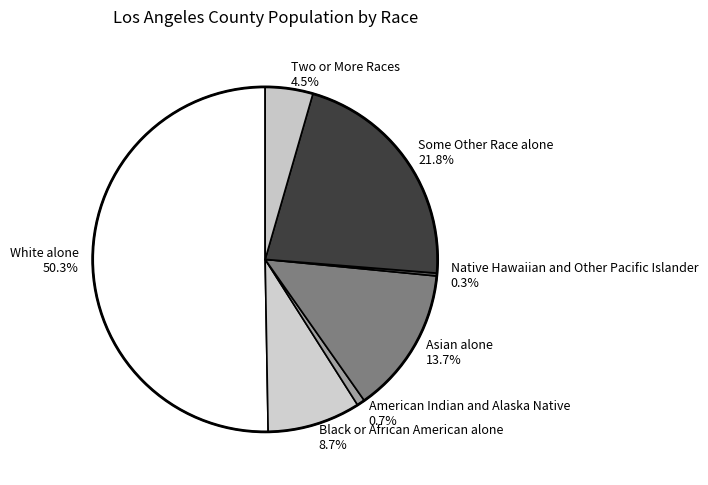

Which slice is the largest?

White alone